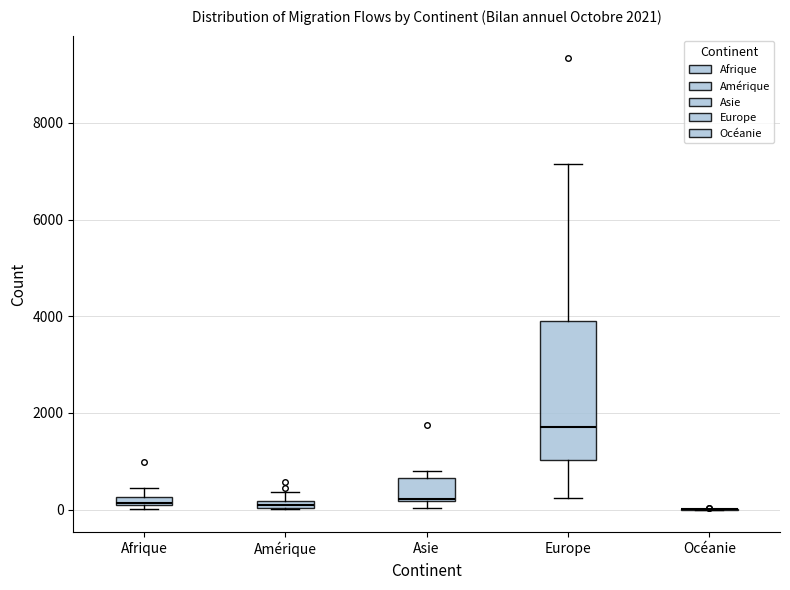

Which box is the tallest, from its lower edge to its upper edge?

Europe